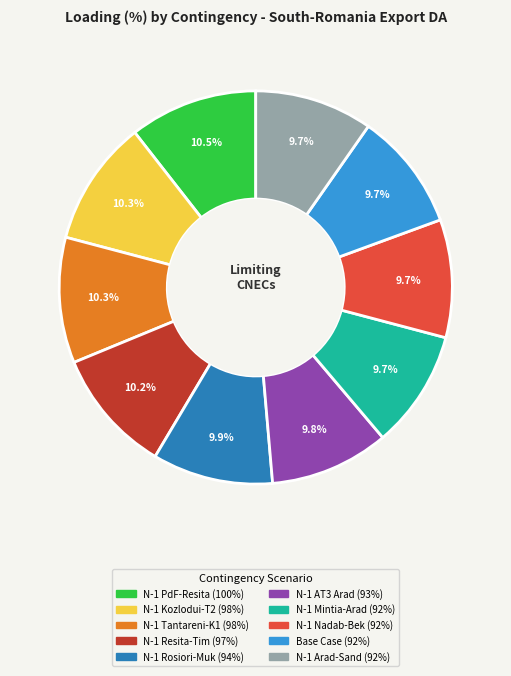

Is there a majority slice in this chart?

No